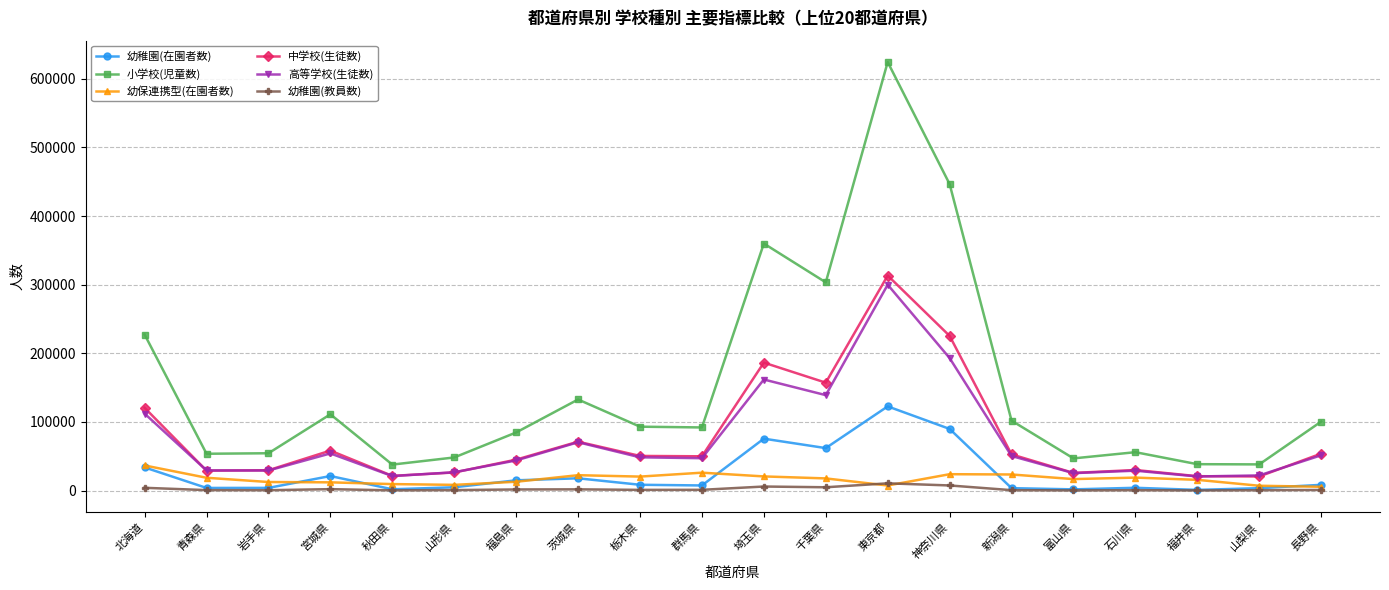

The value of 小学校(児童数) at 群馬県 is 91975. True or false?

True